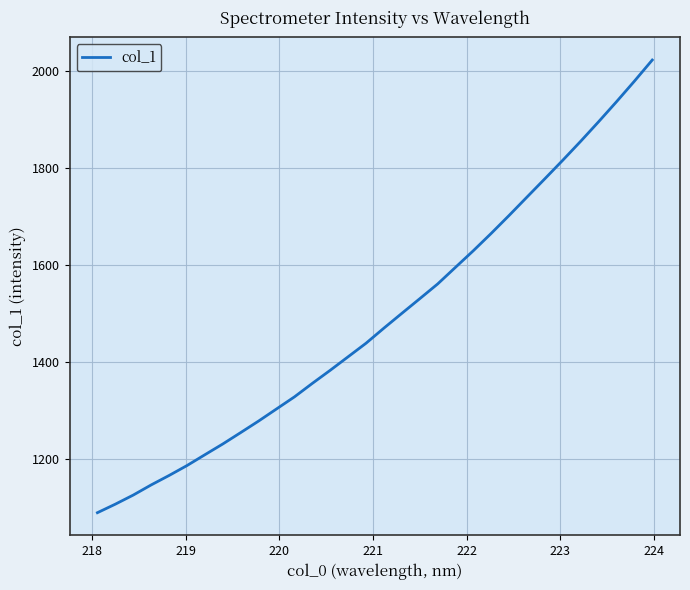

Reading left to right, list all the values displayed in this chart.

1090.0	1107.6	1126.3	1147.2	1166.7	1187.1	1209.4	1231.6	1255.1	1278.8	1303.7	1328.5	1356.4	1383.3	1411.2	1439.0	1470.2	1500.5	1530.7	1561.0	1595.4	1629.7	1665.4	1702.3	1740.1	1777.9	1816.0	1854.9	1895.1	1936.2	1978.5	2022.1